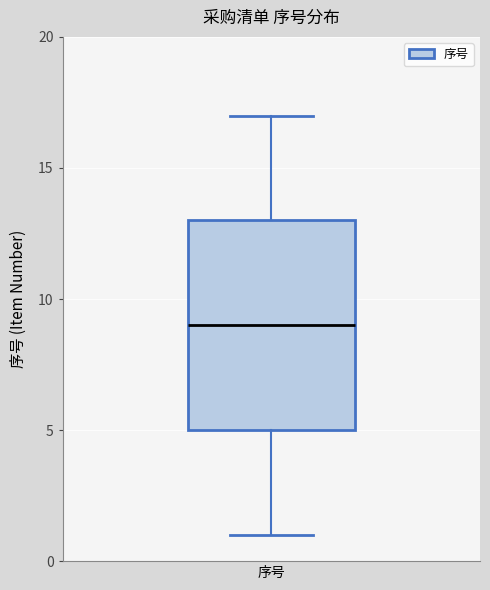

Transcribe this box plot: give where the median line is, the range the box spans, and where the two whiskers end, as read against the y-axis. The values are not printed on the chart, so give them approximately, as read against the axis.

median 9, box 5 to 13, whiskers 1 to 17